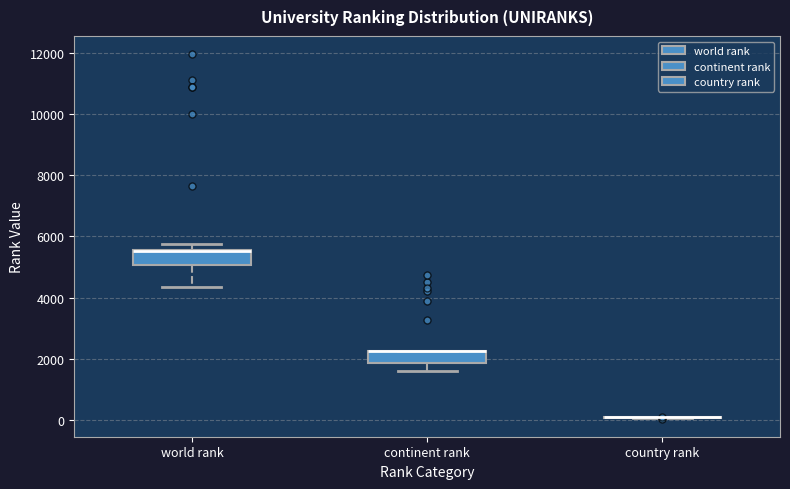

Where does the upper whisker of the box for world rank end on the y-axis? The values are not printed on the chart, so give them approximately, as read against the axis.

5800